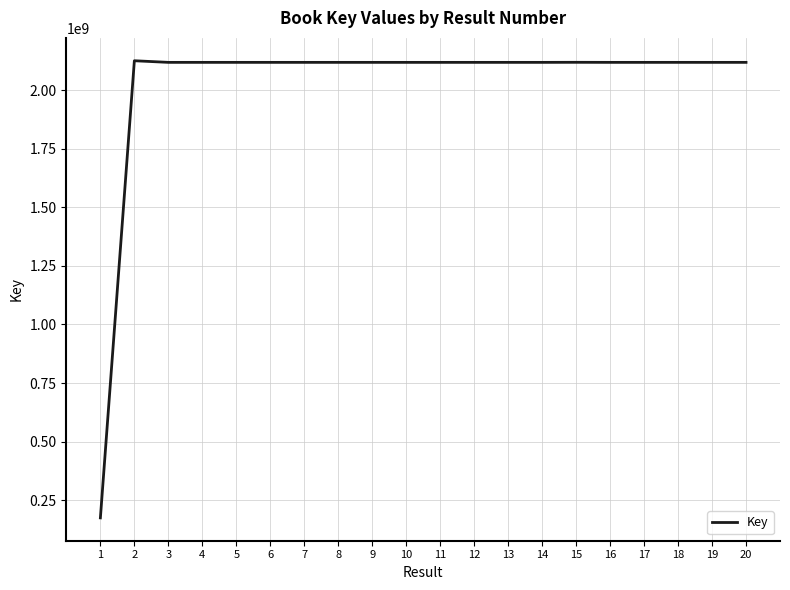

Which label corresponds to the smallest value in the chart?

1